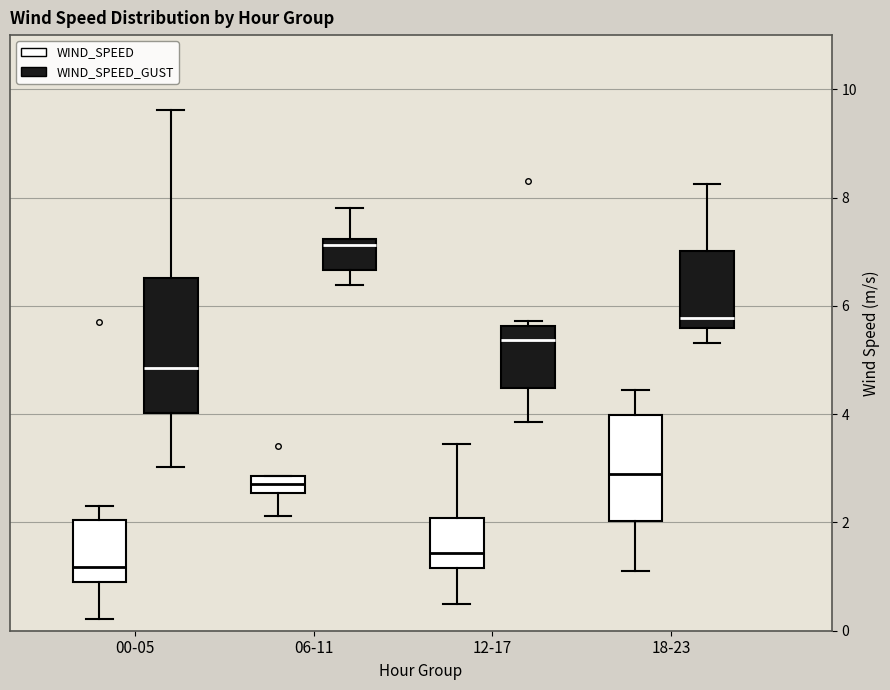

Which box is the tallest, from its lower edge to its upper edge?

00-05 (WIND_SPEED_GUST)